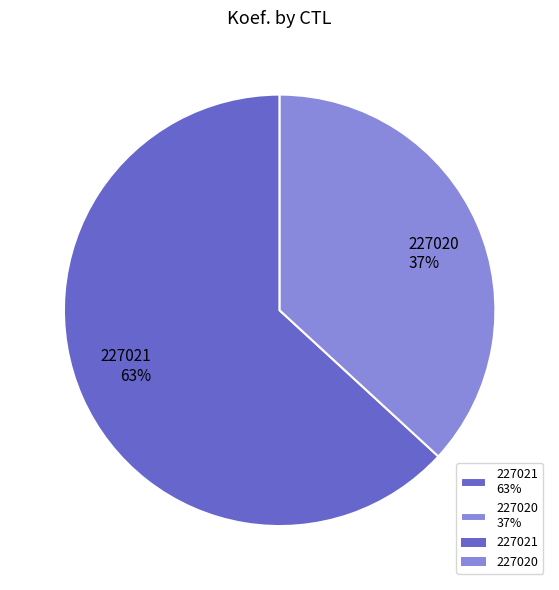

To the nearest percent, what is the average slice percentage?

50%